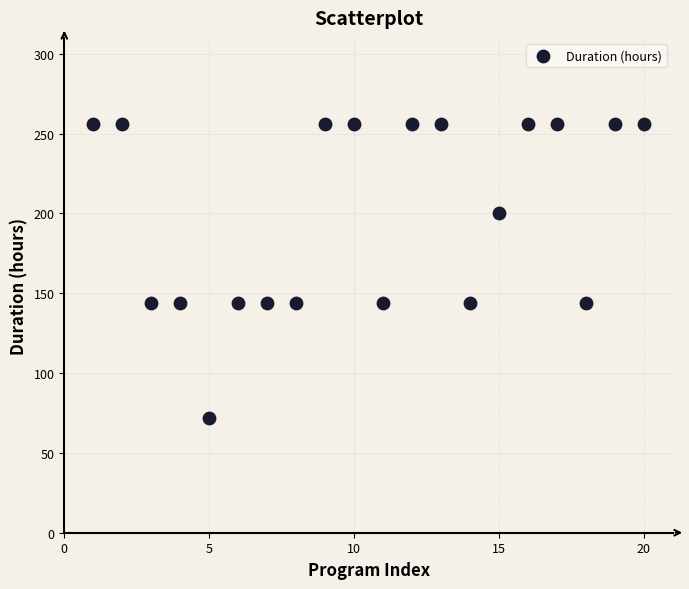

What is the range of X values (max minus min)?

19